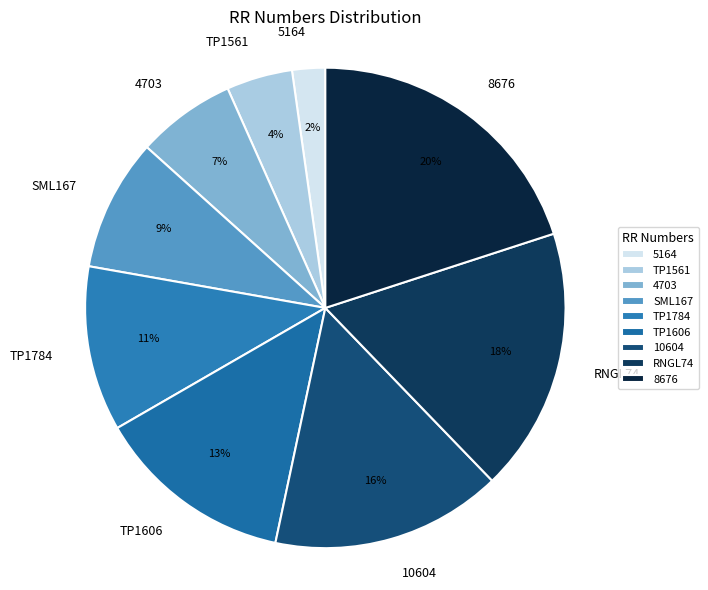

The TP1561 slice represents 4% of the pie. True or false?

True